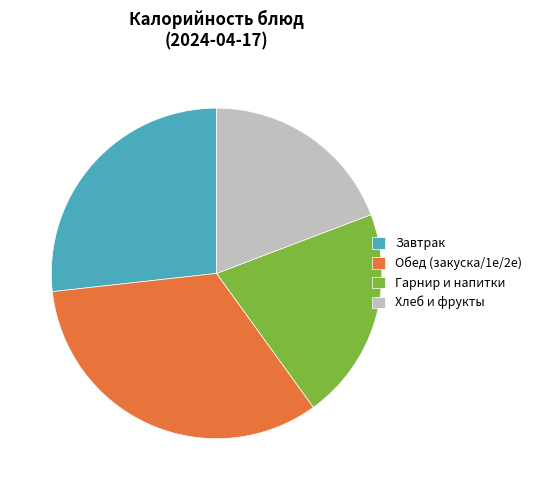

What is the smallest slice in the pie chart?

Хлеб и фрукты